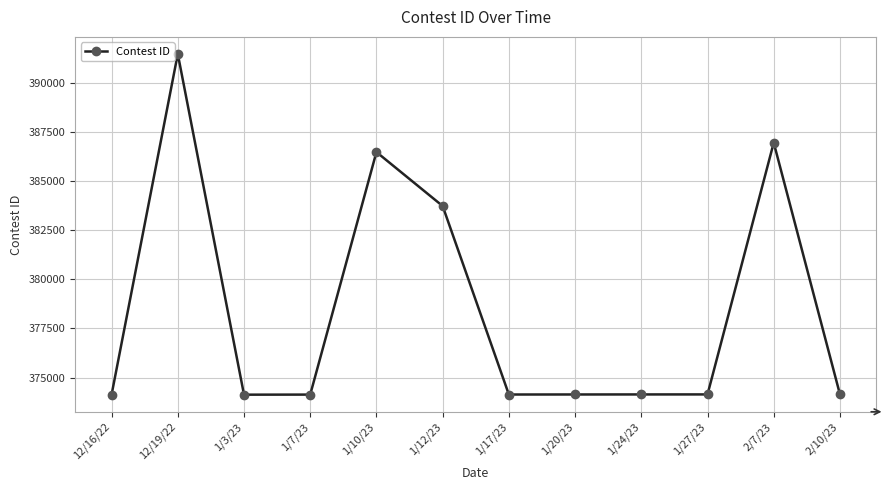

What is the label of the 10th point from the left?

1/27/23